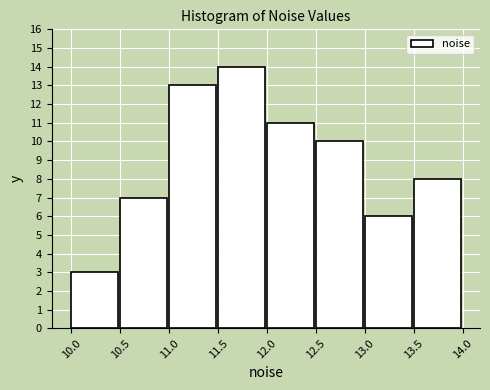

How tall is the bar that spans 10.0 to 10.5 on the x-axis? The values are not printed on the chart, so give them approximately, as read against the axis.

3